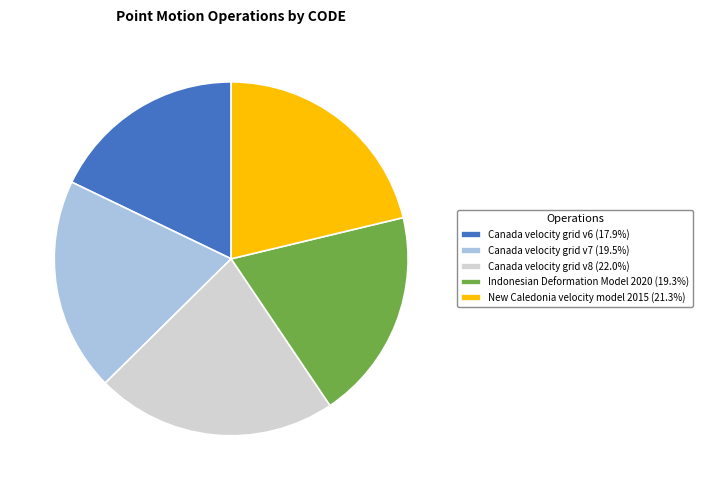

Do Canada velocity grid v8 (22.0%) and New Caledonia velocity model 2015 (21.3%) together represent more than half of the pie?

No